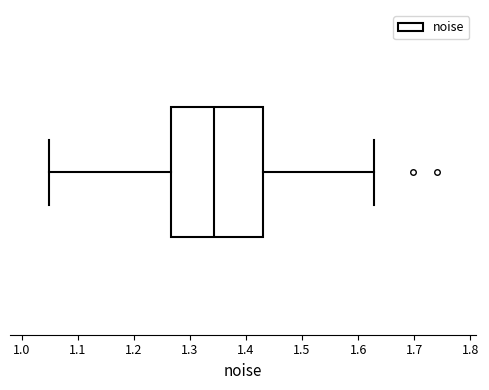

Transcribe this box plot: give where the median line is, the range the box spans, and where the two whiskers end, as read against the x-axis. The values are not printed on the chart, so give them approximately, as read against the axis.

median 1.34, box 1.27 to 1.43, whiskers 1.05 to 1.63